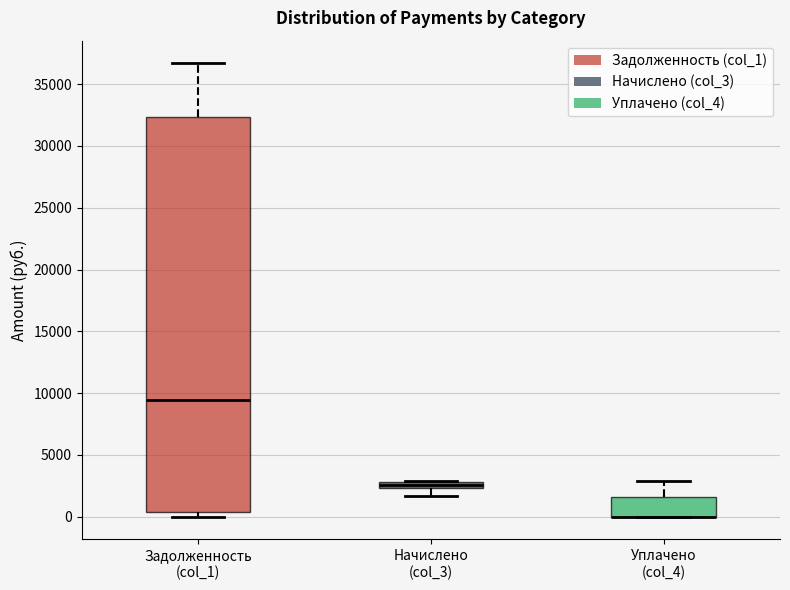

Comparing the boxes themselves (not the whiskers), which one is the tallest?

Задолженность (col_1)